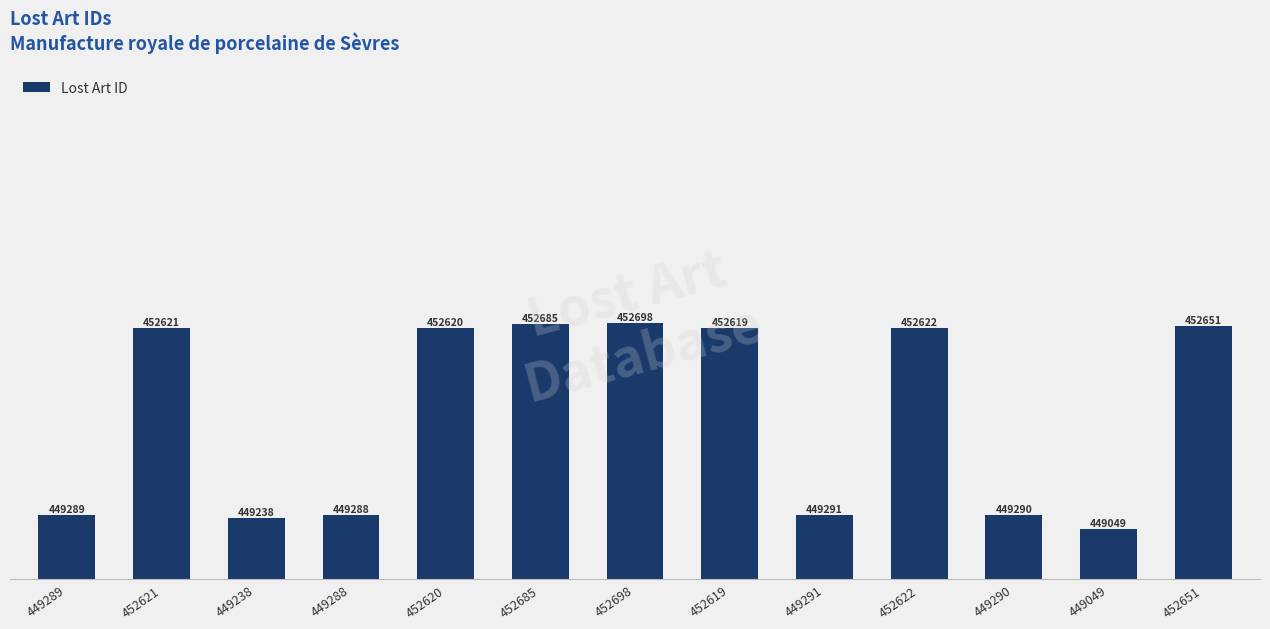

Are the bars horizontal?

No